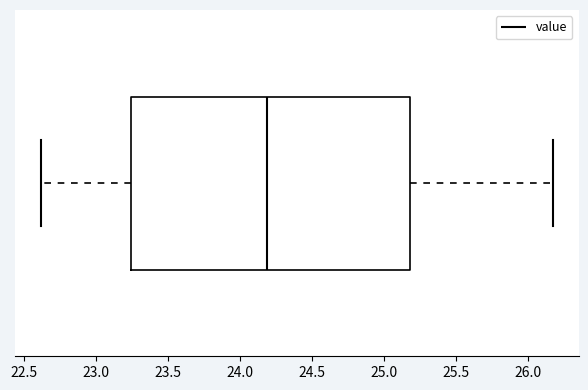

Read this box plot against the x-axis: the position of the median line, the range covered by the box, and the ends of both whiskers. The values are not printed on the chart, so give them approximately, as read against the axis.

median 24.20, box 23.25 to 25.20, whiskers 22.60 to 26.15